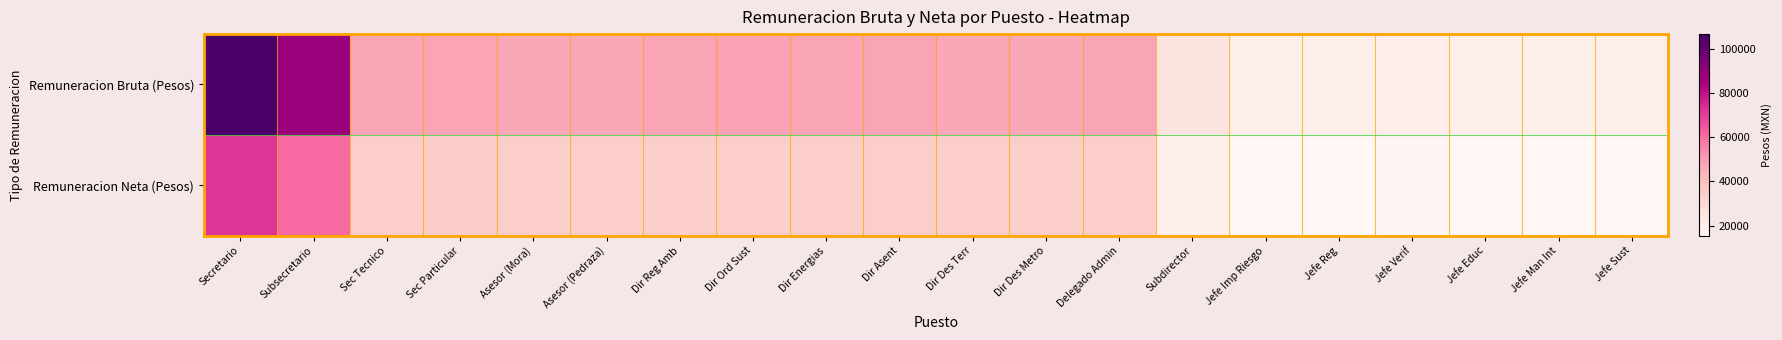

What is the spread (max minus min) of values at Dir Reg Amb?

13151.7